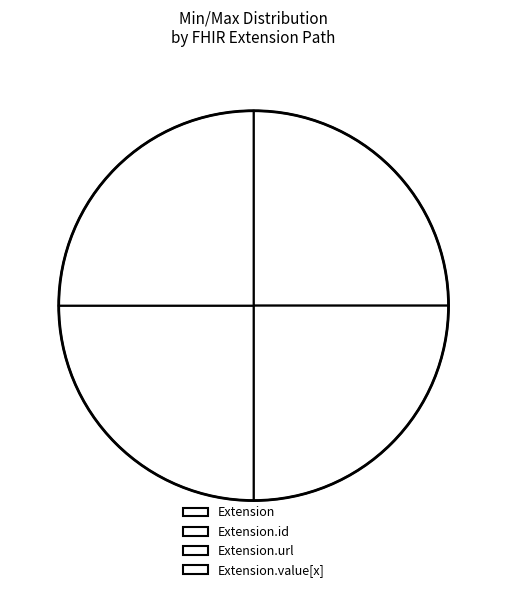

Count the number of slices in the pie.

4